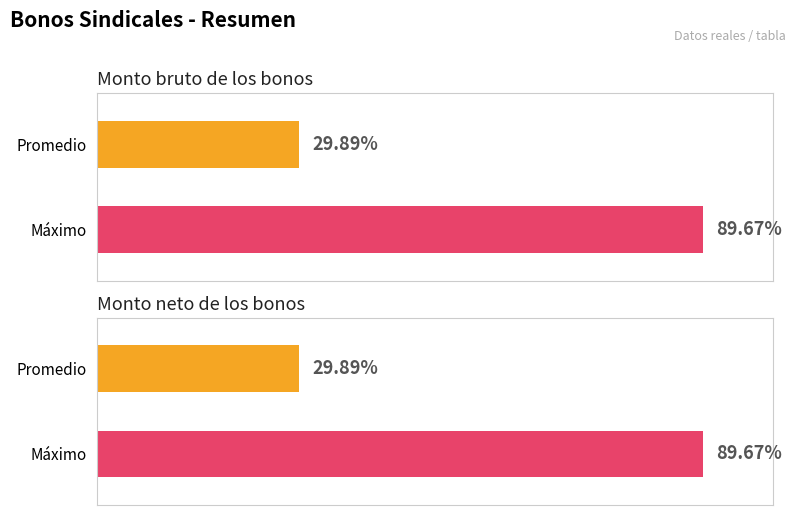

Does the chart contain any negative values?

No